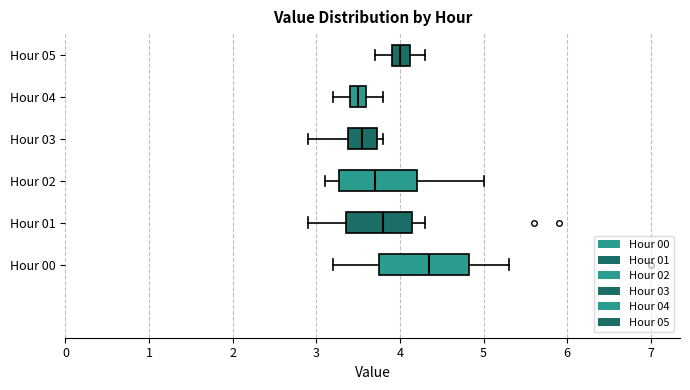

Comparing the boxes themselves (not the whiskers), which one is the widest?

Hour 00